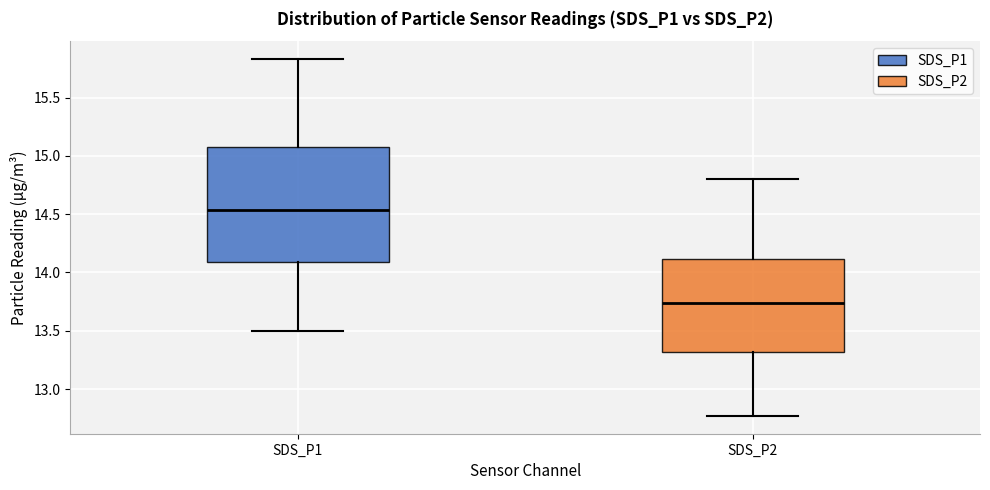

Reading left to right, read every box against the y-axis: the position of its median line, the range the box covers, and the ends of its whiskers. The values are not printed on the chart, so give them approximately, as read against the axis.

SDS_P1: median 14.55, box 14.10 to 15.10, whiskers 13.50 to 15.85
SDS_P2: median 13.75, box 13.30 to 14.10, whiskers 12.75 to 14.80